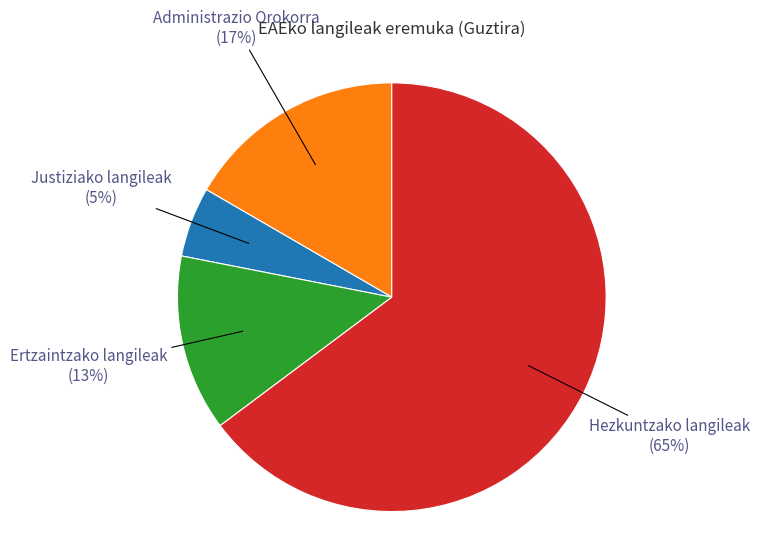

Which slice represents more than half of the pie?

Hezkuntzako langileak